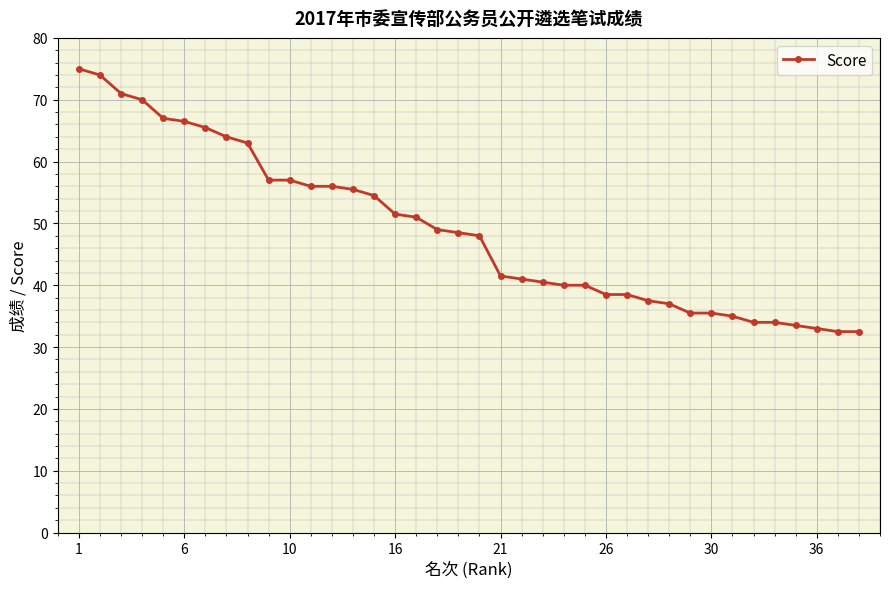

What is the minimum value shown in the chart?

32.5